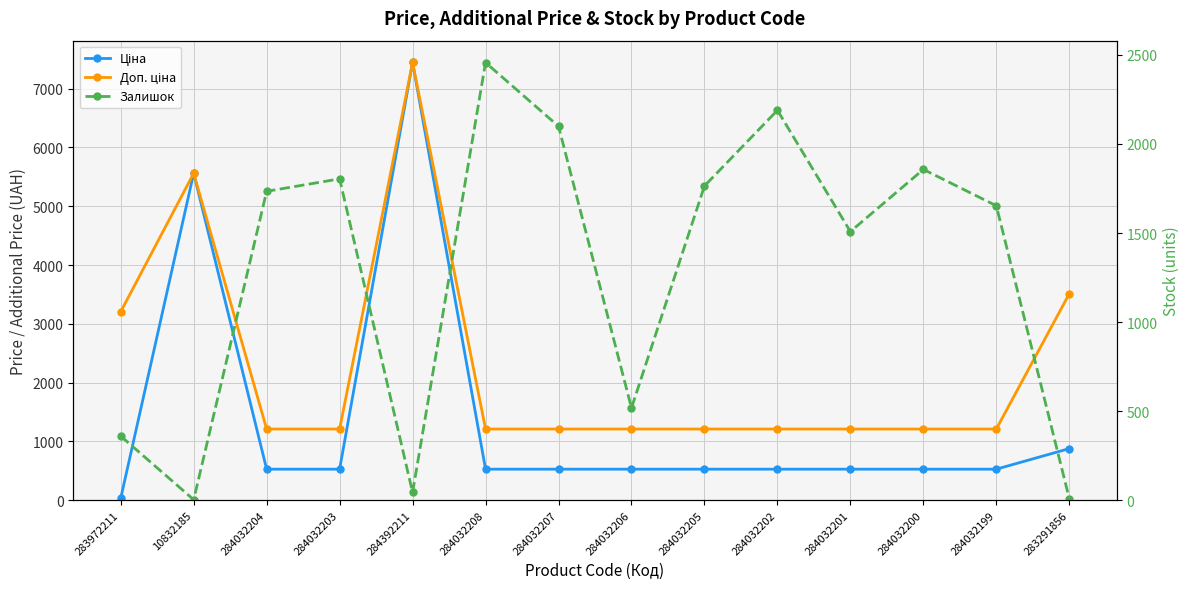

What is the sum of the Залишок values at 284392211 and 284032208?

2501.0